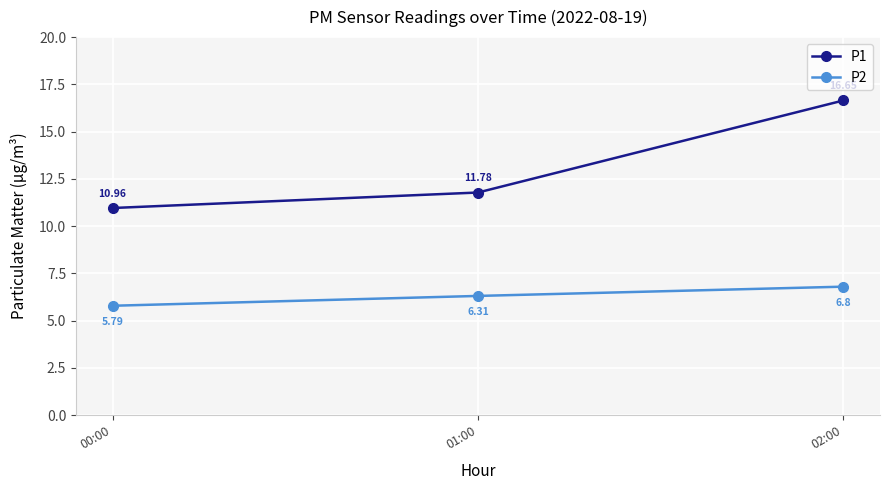

What is the average value of the P2 series?

6.3